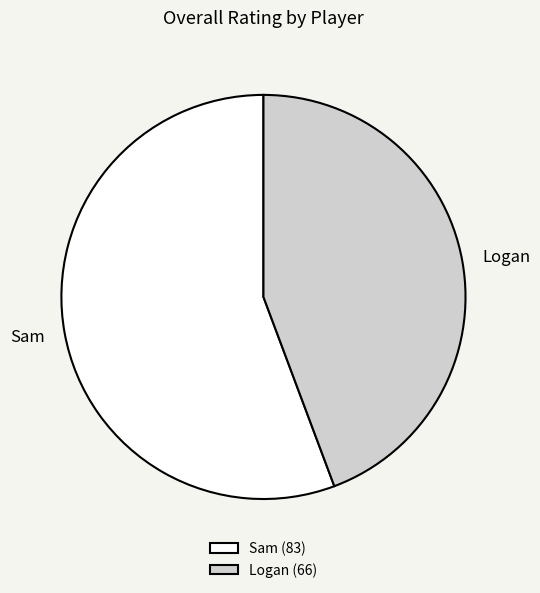

Is it true that Sam is 43% of the pie?

False